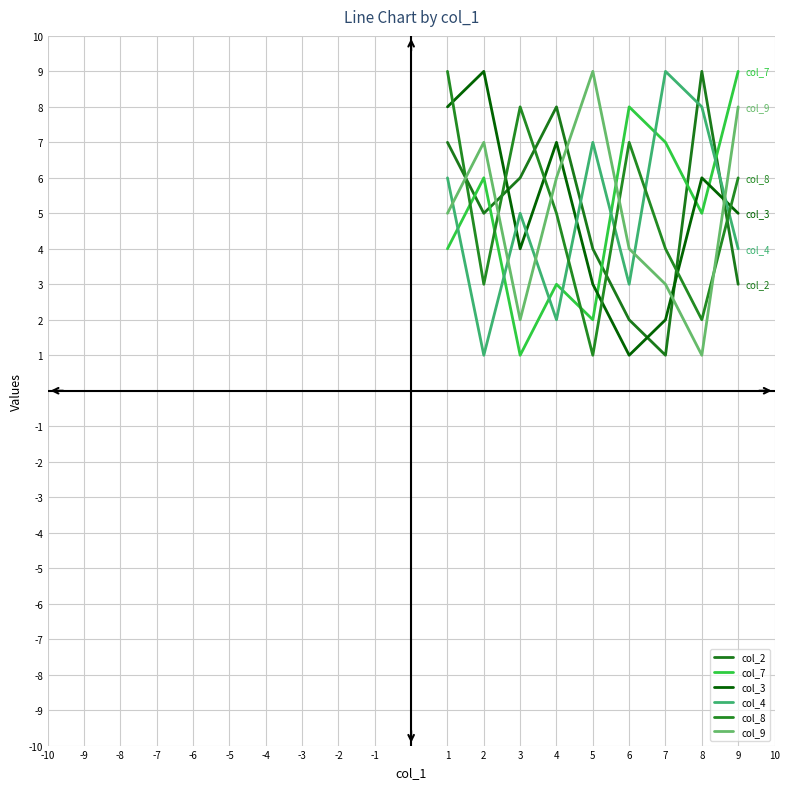

How many lines are shown in the chart?

6